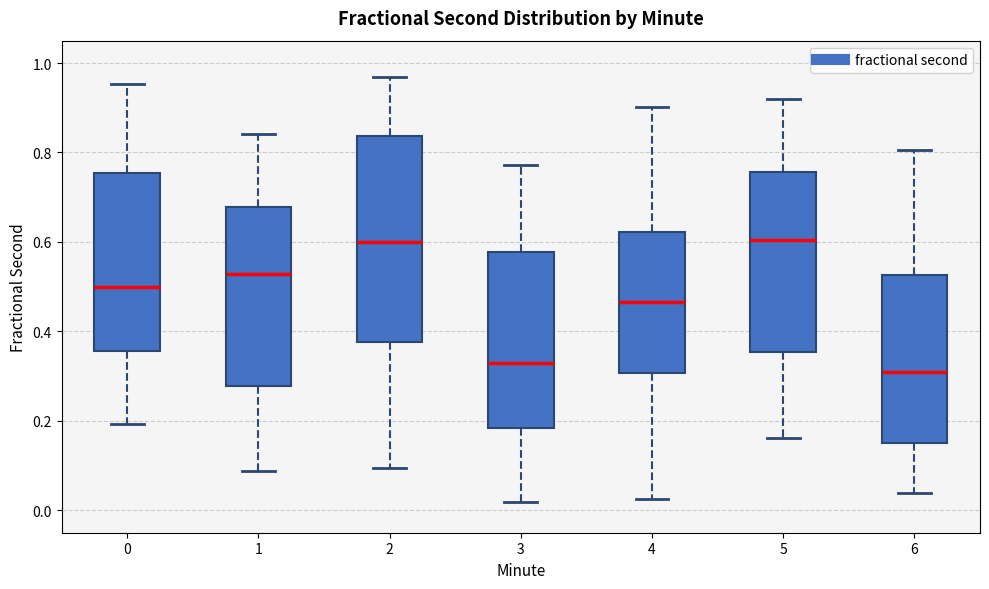

Where does the lower whisker of the box at x = 5 end on the y-axis? The values are not printed on the chart, so give them approximately, as read against the axis.

0.16